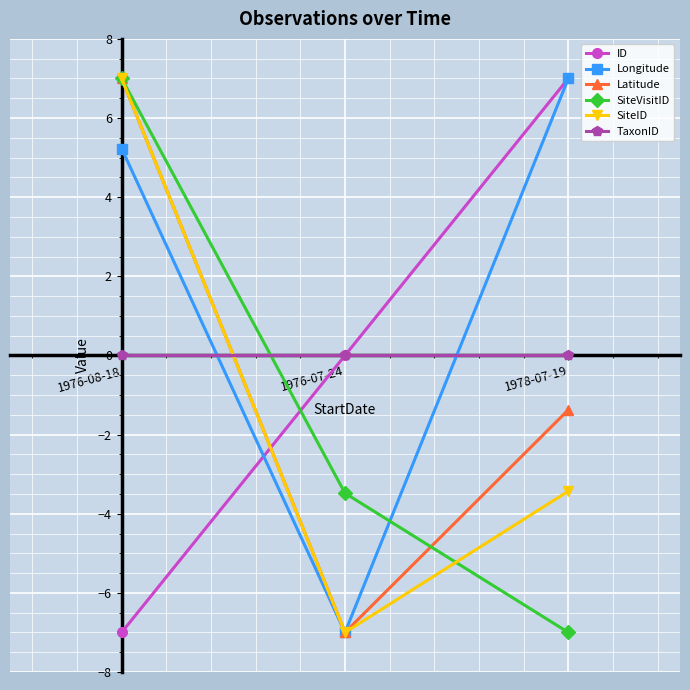

What is the sum of all Latitude values?

-1.4